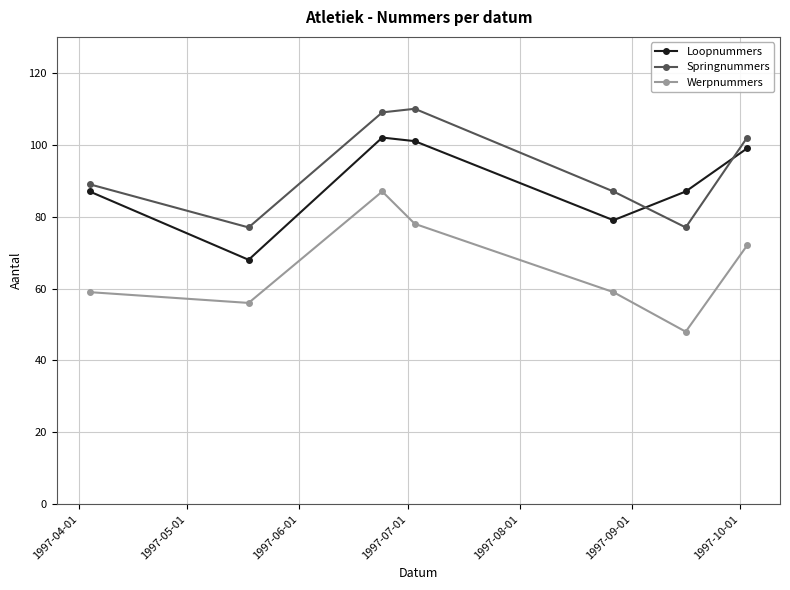

List the series in order of their peak value, highest first.

Springnummers, Loopnummers, Werpnummers